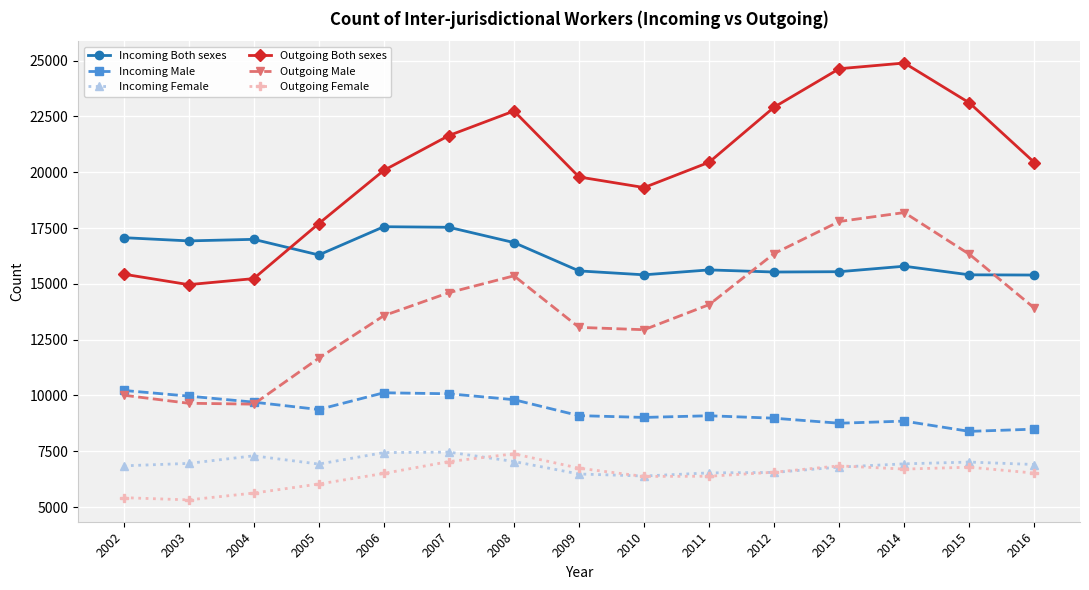

The value of Incoming Both sexes at 2007 is 17535. True or false?

True